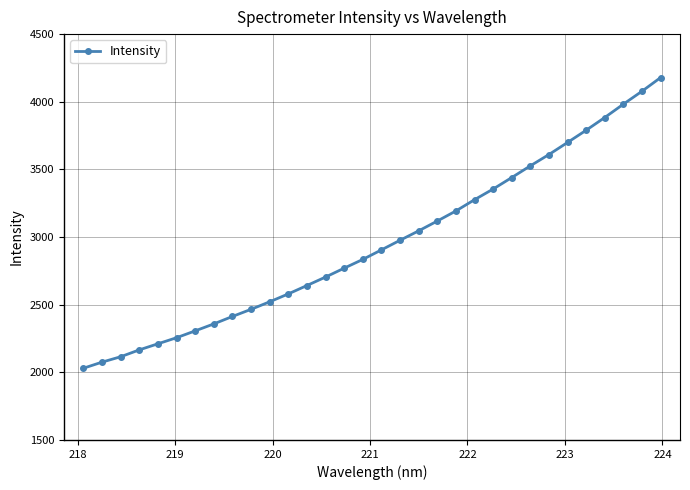

What is the sum of all values?

94503.3